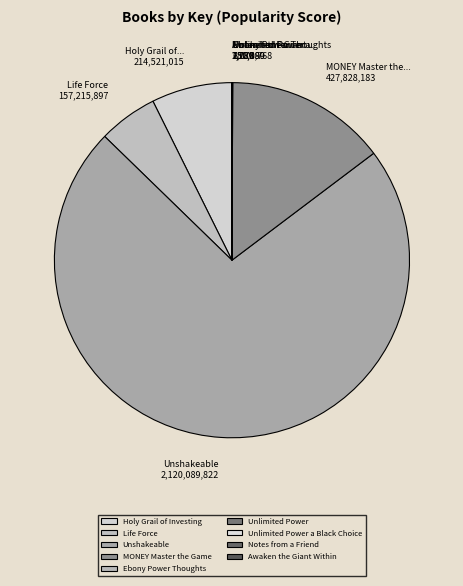

What is the total percentage of Ebony Power Thoughts and MONEY Master the Game?

14.7%